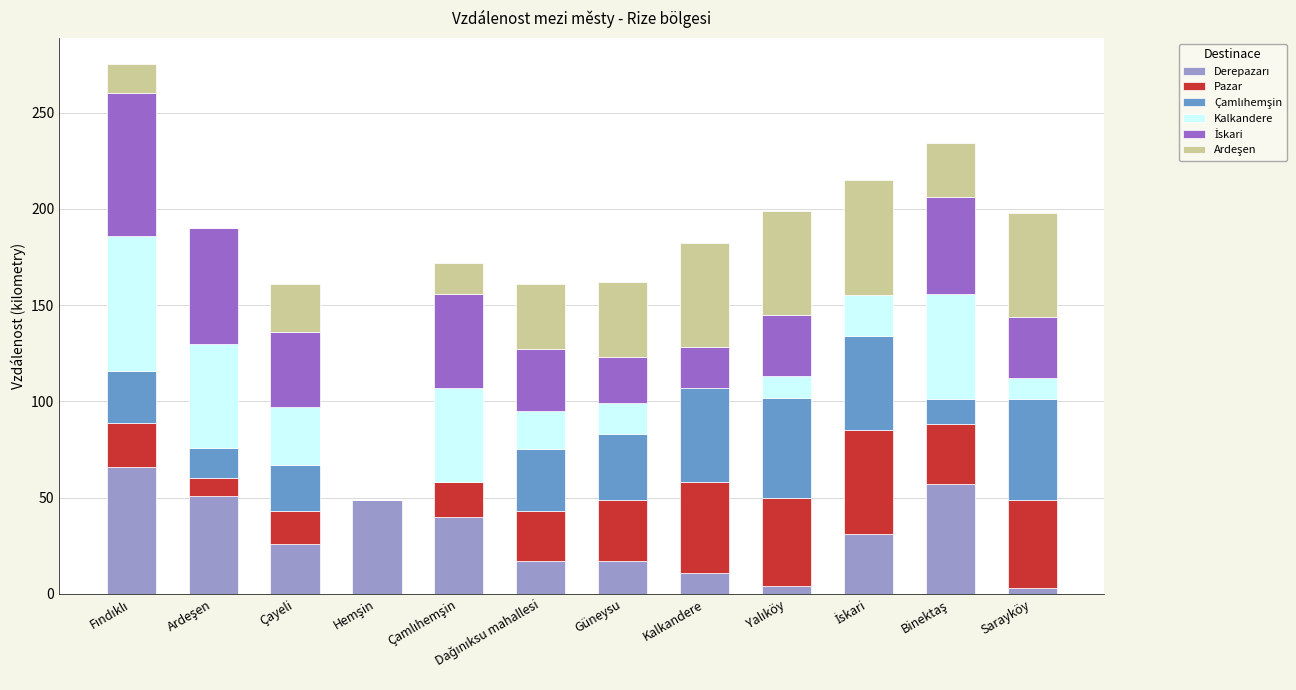

What is the total value across all series at Kalkandere?

182